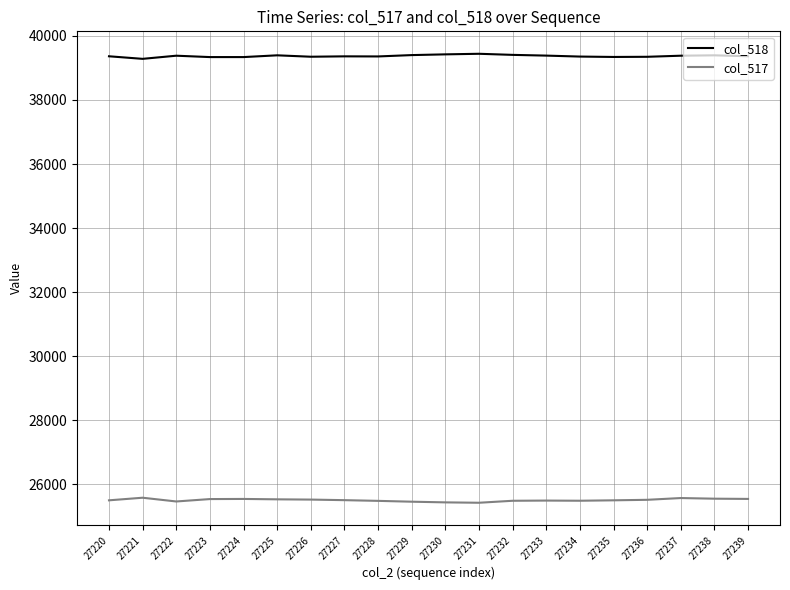

True or false: col_517 has a value of 8204 at 27239.

False